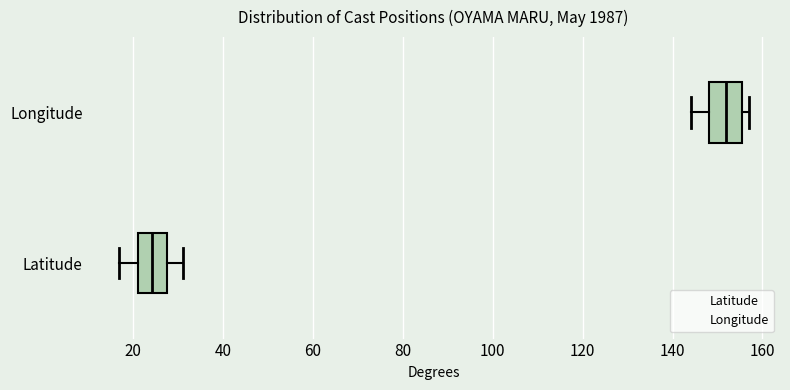

Which box's median line is the furthest to the left?

Latitude